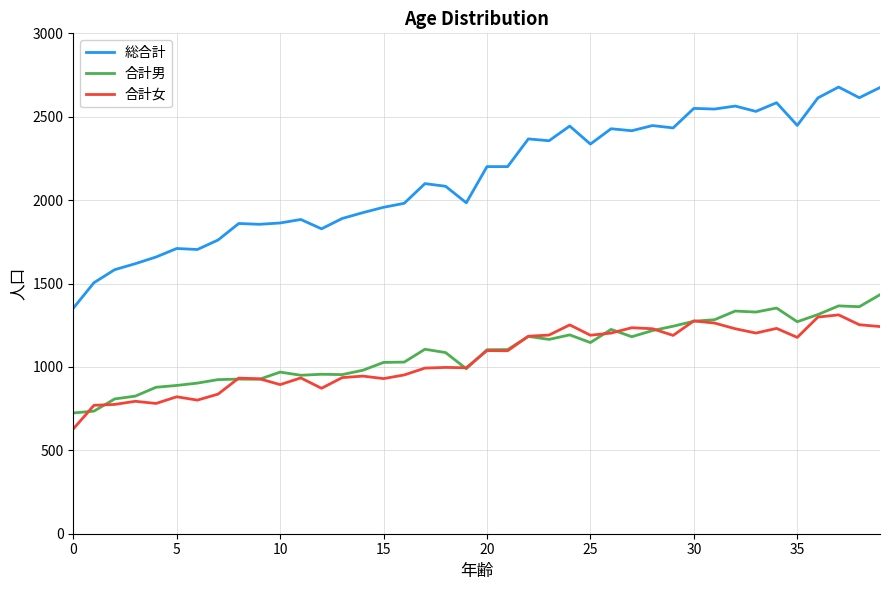

True or false: 総合計 and 合計男 intersect in this chart.

False